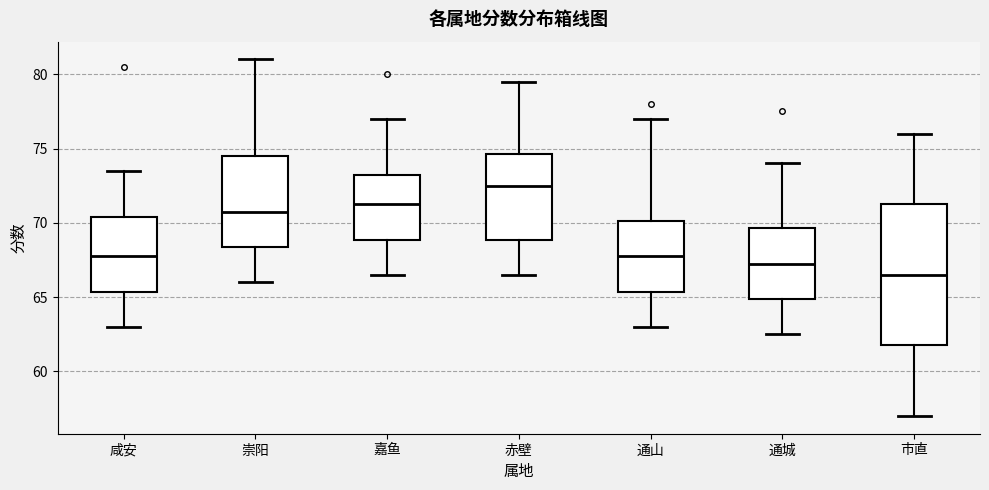

Reading left to right, transcribe this box plot: for each box, give where its median line is, the range the box spans, and where its two whiskers end, as read against the y-axis. The values are not printed on the chart, so give them approximately, as read against the axis.

咸安: median 68.0, box 65.5 to 70.5, whiskers 63.0 to 73.5
崇阳: median 71.0, box 68.5 to 74.5, whiskers 66.0 to 81.0
嘉鱼: median 71.5, box 69.0 to 73.5, whiskers 66.5 to 77.0
赤壁: median 72.5, box 69.0 to 74.5, whiskers 66.5 to 79.5
通山: median 68.0, box 65.5 to 70.0, whiskers 63.0 to 77.0
通城: median 67.5, box 65.0 to 69.5, whiskers 62.5 to 74.0
市直: median 66.5, box 62.0 to 71.5, whiskers 57.0 to 76.0